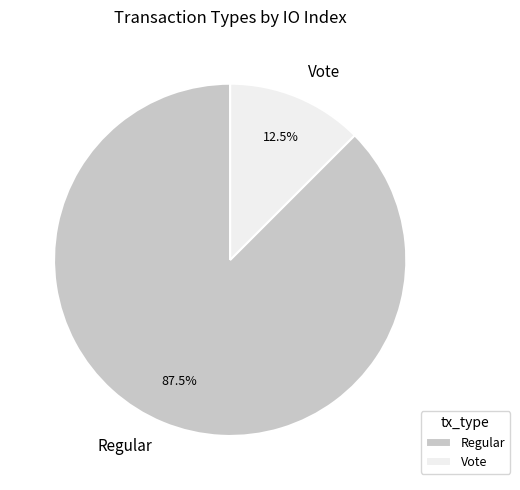

Does Regular account for over 50% of the chart?

Yes